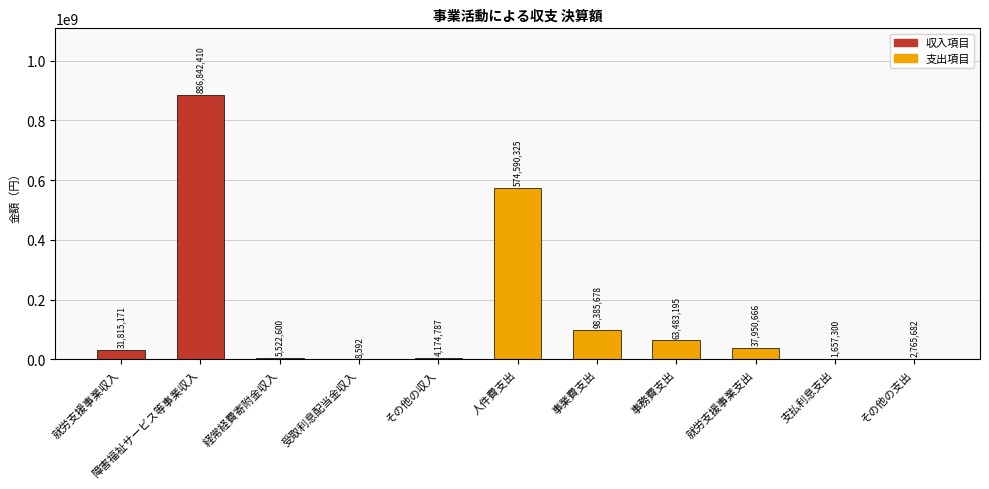

At which label is the value closest to 443425501?

人件費支出